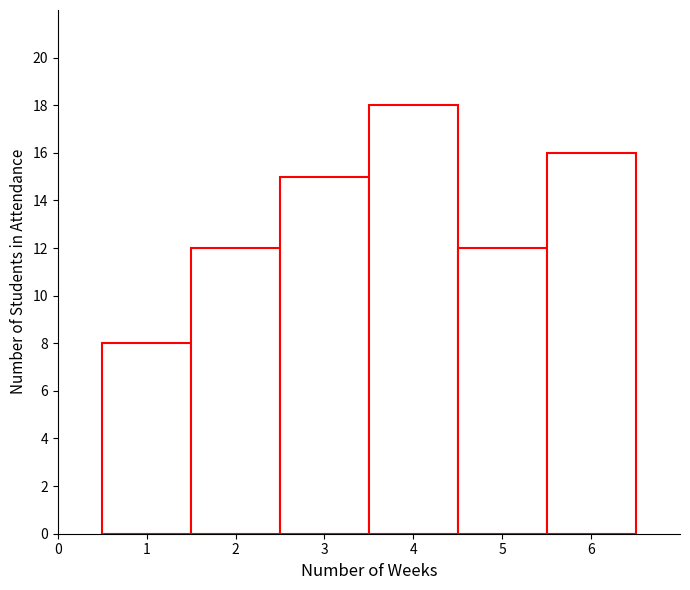

How tall is the bar that spans 5.5 to 6.5 on the x-axis? The values are not printed on the chart, so give them approximately, as read against the axis.

16